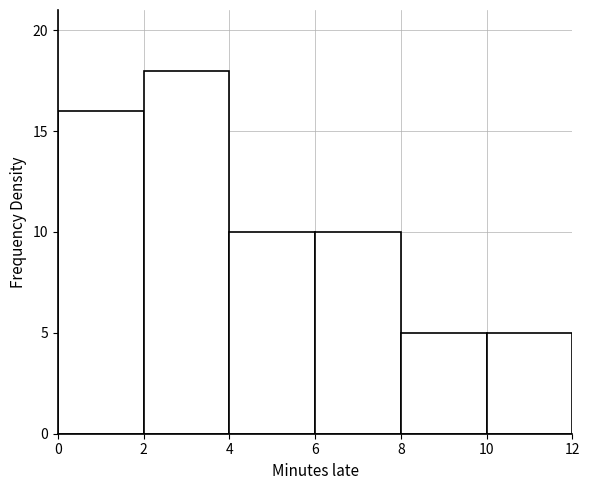

Reading left to right, transcribe this chart: for each bar, give the range it covers on the x-axis and its height. The values are not printed on the chart, so give them approximately, as read against the axis.

0 to 2: 16
2 to 4: 18
4 to 6: 10
6 to 8: 10
8 to 10: 5
10 to 12: 5